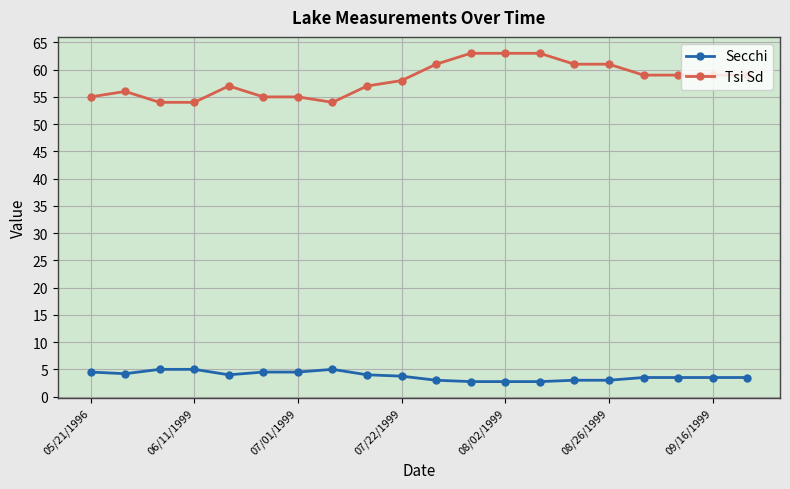

What are all the series names shown in the legend?

Secchi, Tsi Sd